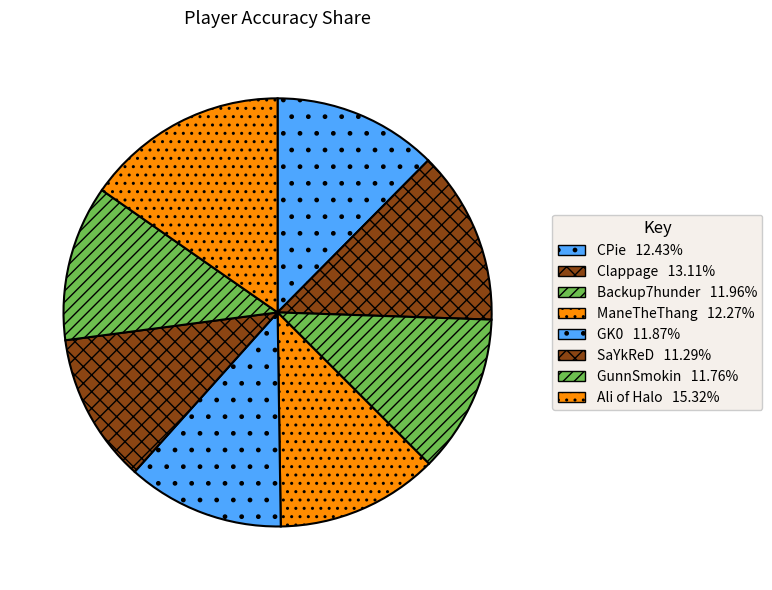

Do CPie and GK0 together represent more than half of the pie?

No